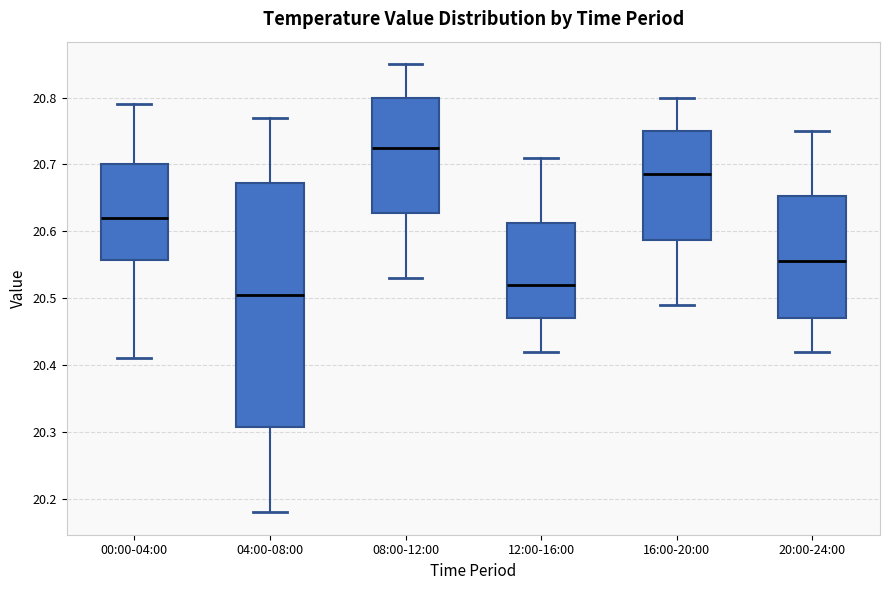

Where does the median line of the box for 00:00-04:00 sit on the y-axis? The values are not printed on the chart, so give them approximately, as read against the axis.

20.62